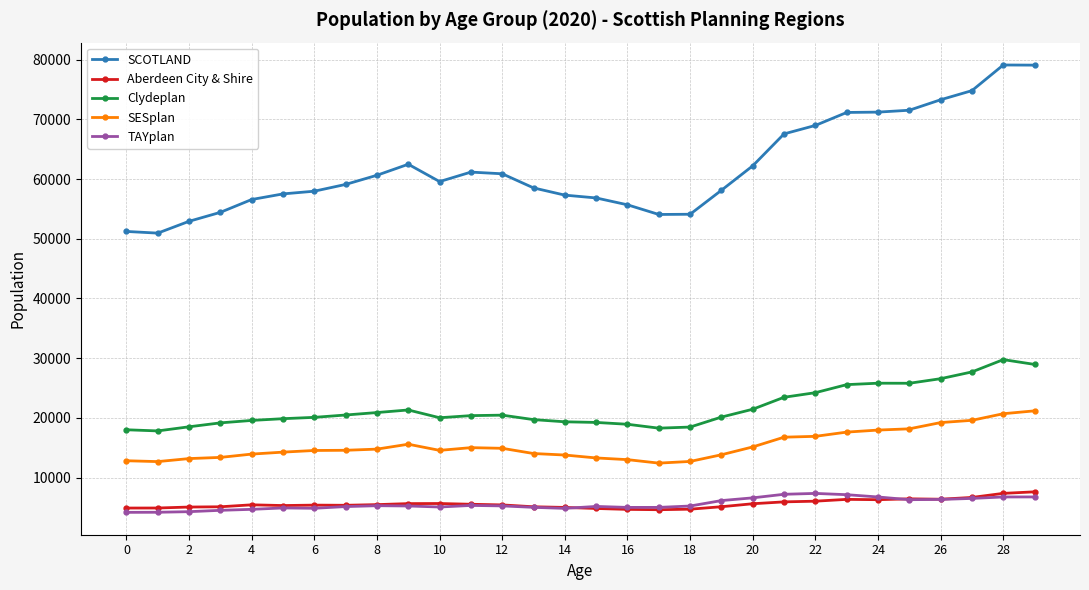

What is the highest value of the SCOTLAND series?

79125